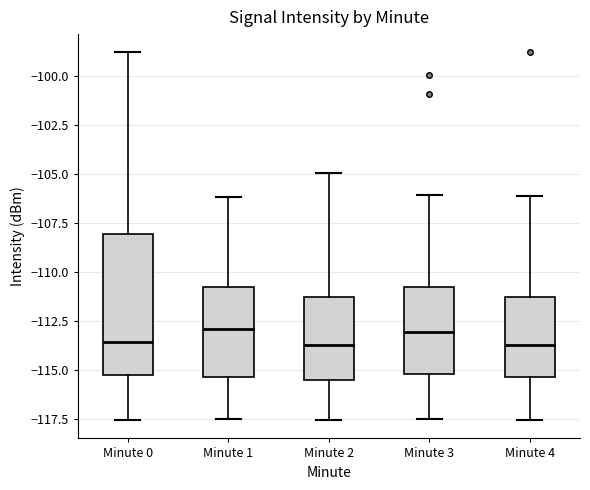

Reading left to right, read every box against the y-axis: the position of its median line, the range the box covers, and the ends of its whiskers. The values are not printed on the chart, so give them approximately, as read against the axis.

Minute 0: median -113.5, box -115.0 to -108.0, whiskers -117.5 to -99.0
Minute 1: median -113.0, box -115.5 to -111.0, whiskers -117.5 to -106.0
Minute 2: median -113.5, box -115.5 to -111.5, whiskers -117.5 to -105.0
Minute 3: median -113.0, box -115.0 to -111.0, whiskers -117.5 to -106.0
Minute 4: median -113.5, box -115.5 to -111.5, whiskers -117.5 to -106.0